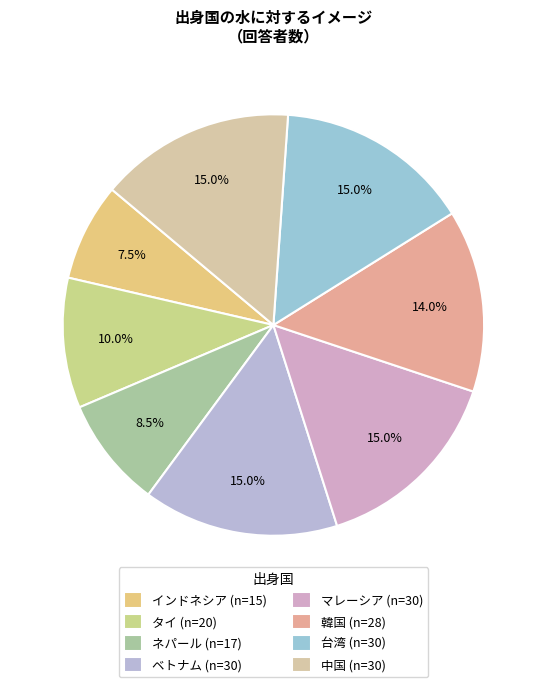

To the nearest percent, what is the combined percentage of ベトナム and 韓国?

29%